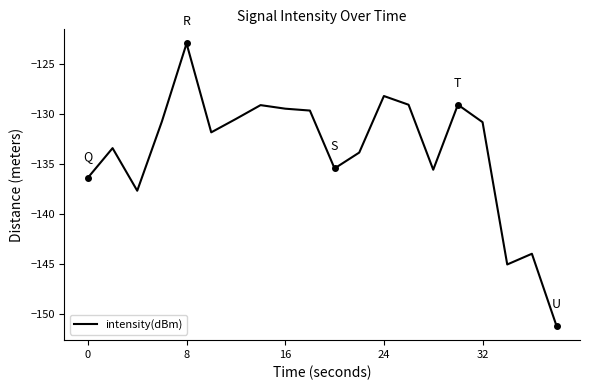

What is the difference between the maximum and minimum values?

28.2